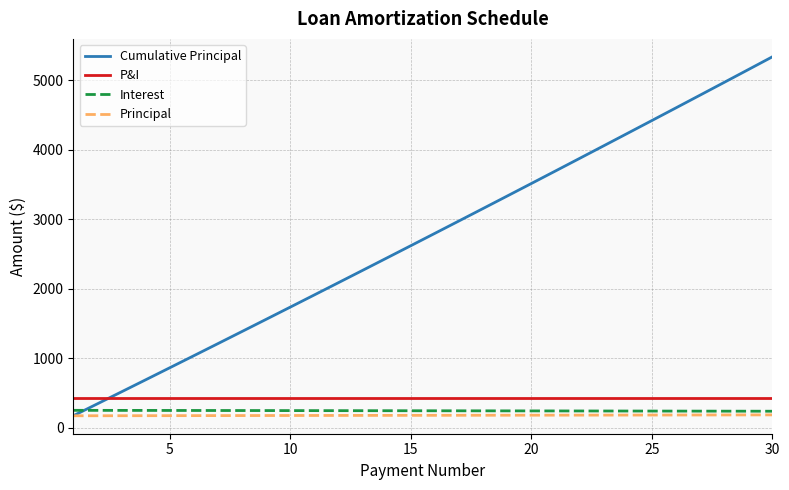

How many values in the Principal series exceed 178?

15